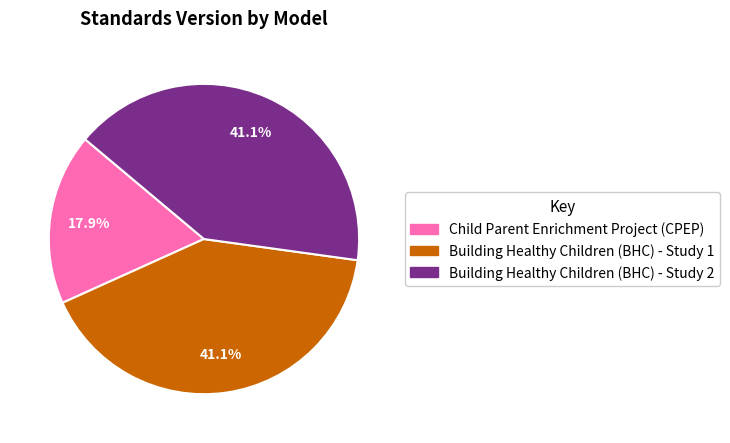

Which slice is the smallest?

Child Parent Enrichment Project (CPEP)